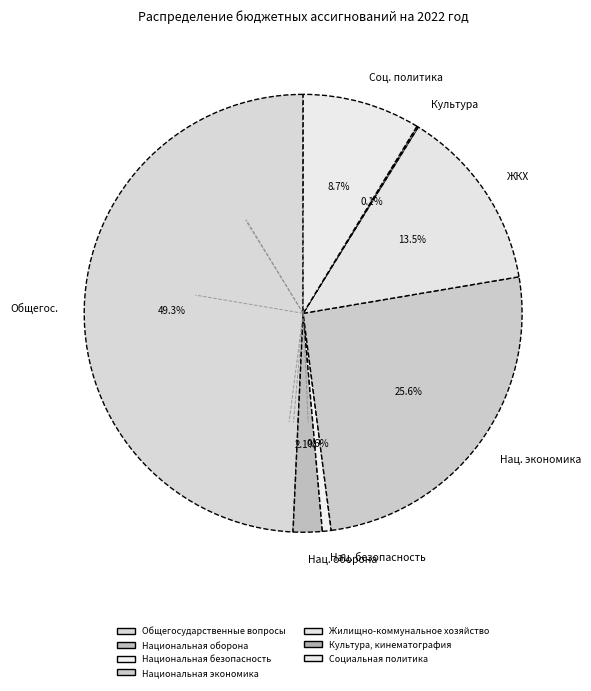

Which slice is the largest?

Общегос.